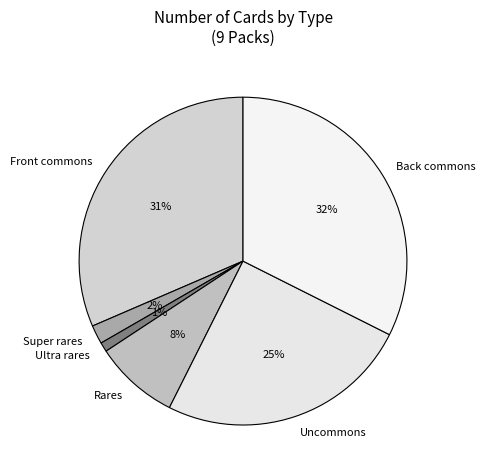

Combined, do Front commons and Back commons account for over 50%?

Yes